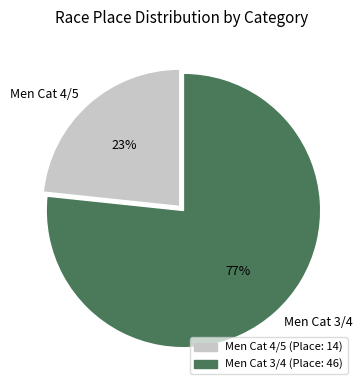

Is it true that Men Cat 4/5 is 23% of the pie?

True